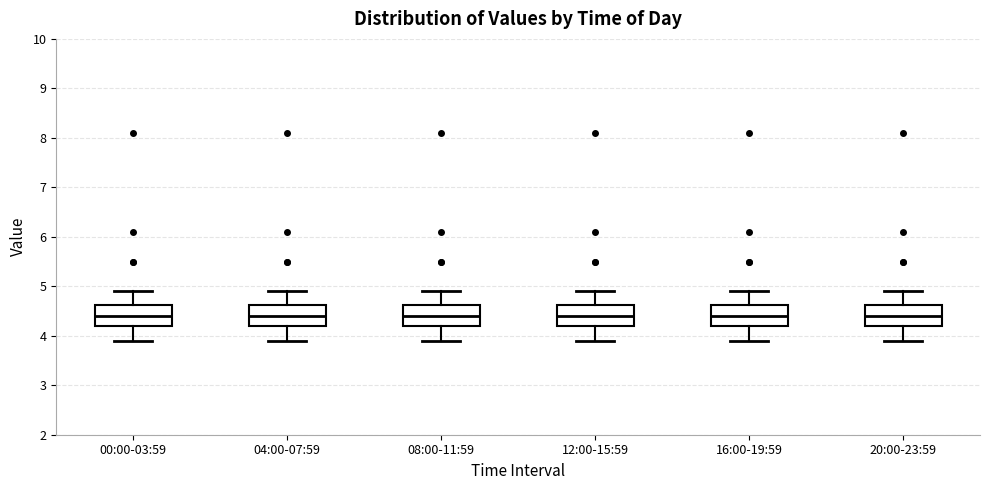

Where does the lower whisker of the box for 12:00-15:59 end on the y-axis? The values are not printed on the chart, so give them approximately, as read against the axis.

3.9